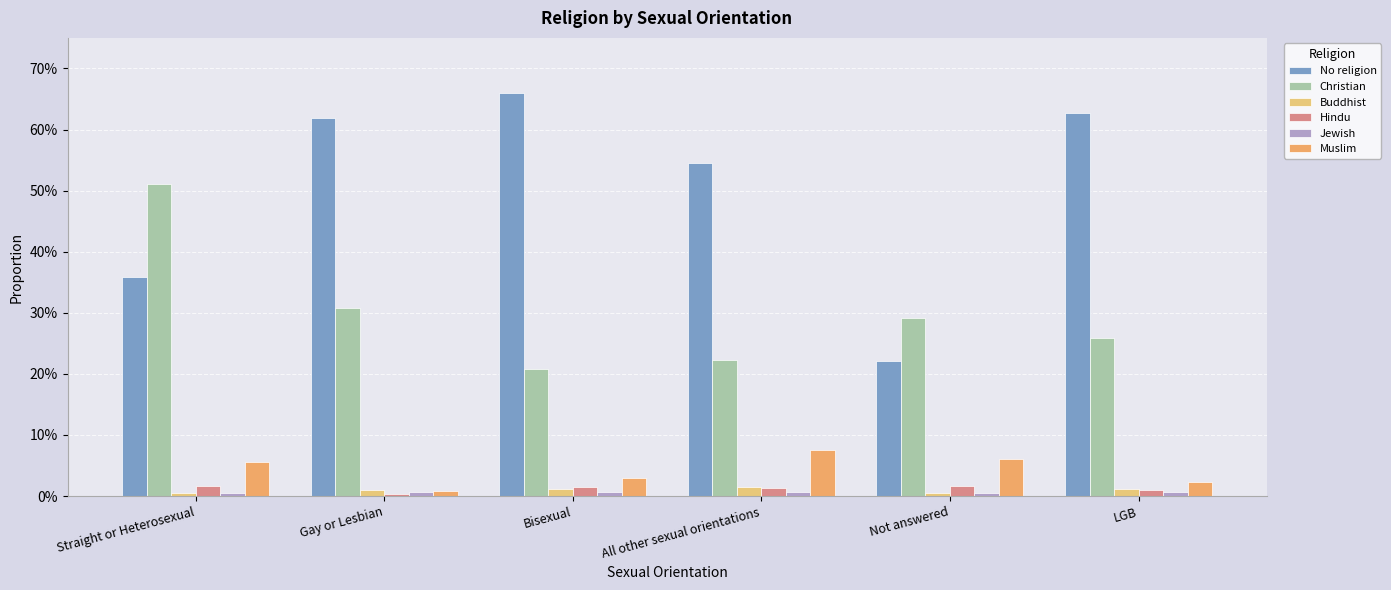

What is the sum of all Hindu values?

0.1